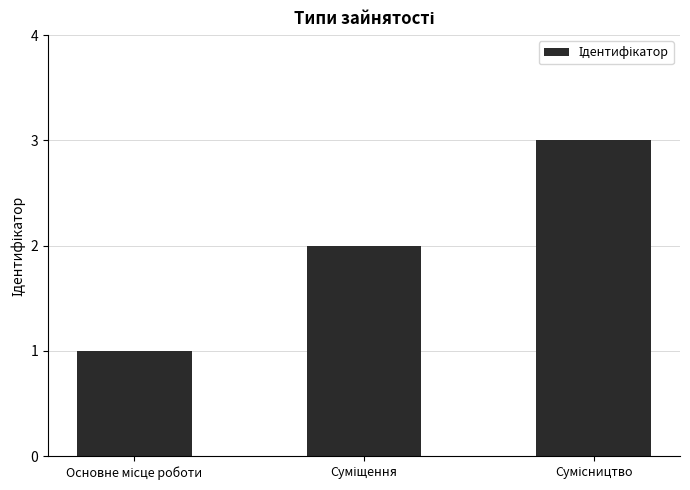

How many values are between 1 and 3?

3